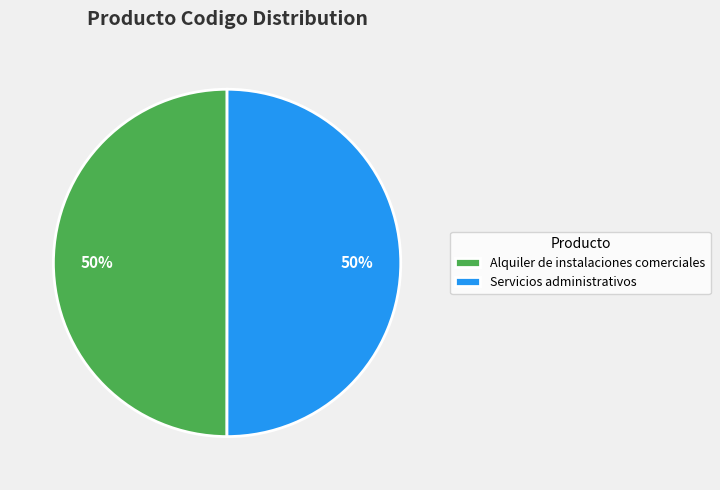

How many slices are in this pie chart?

2